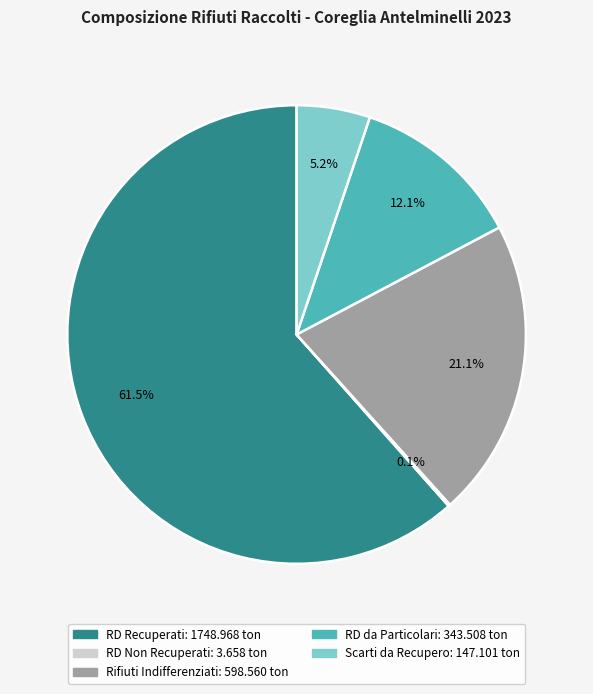

Is there a majority slice in this chart?

Yes